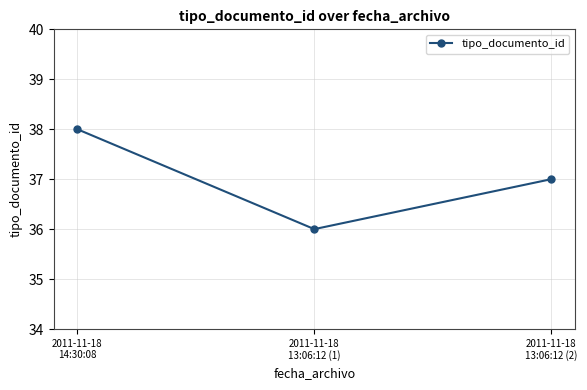

Reading right to left, what are all the values shown in this chart?

2011-11-18
13:06:12 (2)=37	2011-11-18
13:06:12 (1)=36	2011-11-18
14:30:08=38